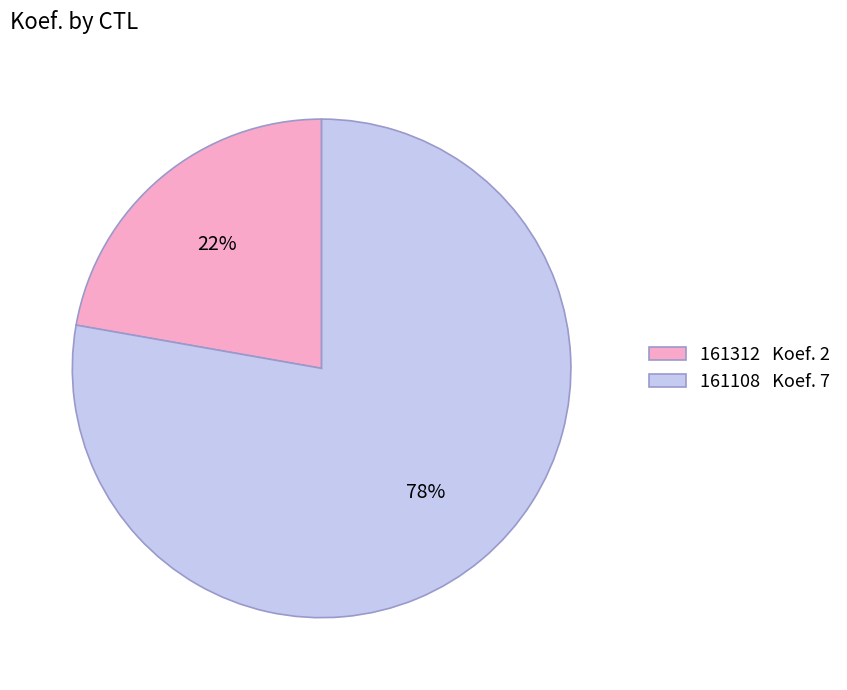

Approximately how many times larger is the value at 161108 compared to 161312?

3.5